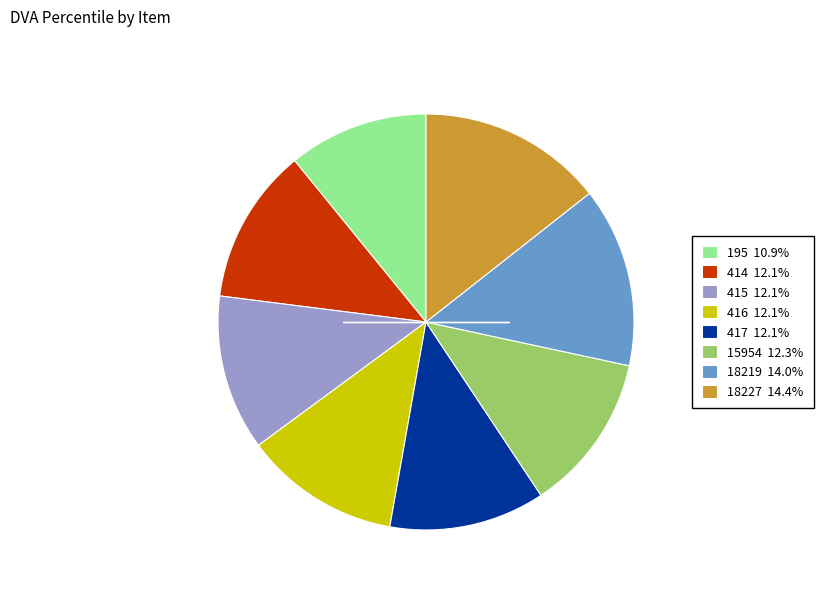

What is the ratio of the value at 18219 14.0% to the value at 414 12.1%?

1.2